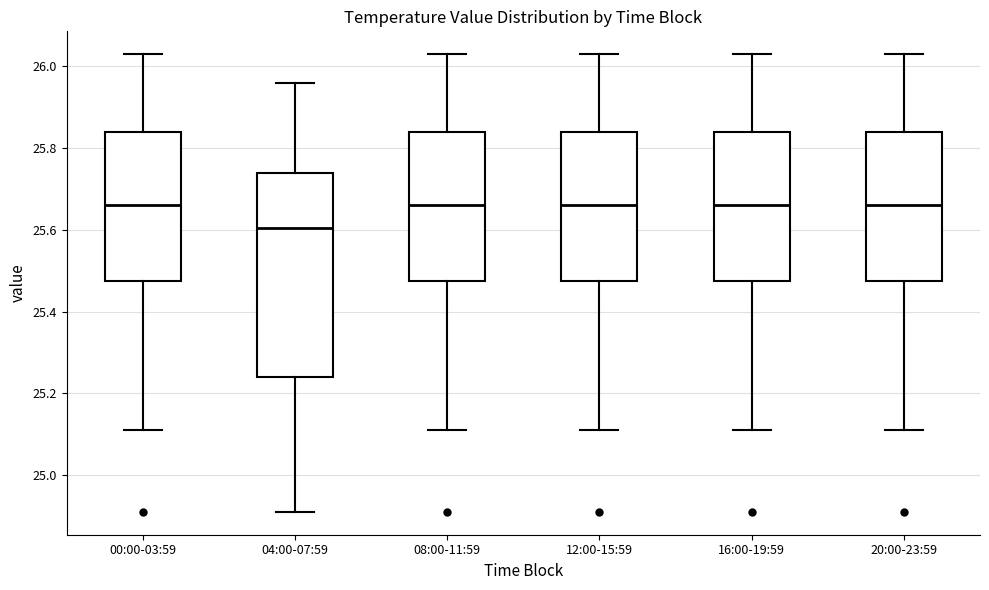

Reading left to right, read every box against the y-axis: the position of its median line, the range the box covers, and the ends of its whiskers. The values are not printed on the chart, so give them approximately, as read against the axis.

00:00-03:59: median 25.66, box 25.48 to 25.84, whiskers 25.12 to 26.04
04:00-07:59: median 25.60, box 25.24 to 25.74, whiskers 24.92 to 25.96
08:00-11:59: median 25.66, box 25.48 to 25.84, whiskers 25.12 to 26.04
12:00-15:59: median 25.66, box 25.48 to 25.84, whiskers 25.12 to 26.04
16:00-19:59: median 25.66, box 25.48 to 25.84, whiskers 25.12 to 26.04
20:00-23:59: median 25.66, box 25.48 to 25.84, whiskers 25.12 to 26.04